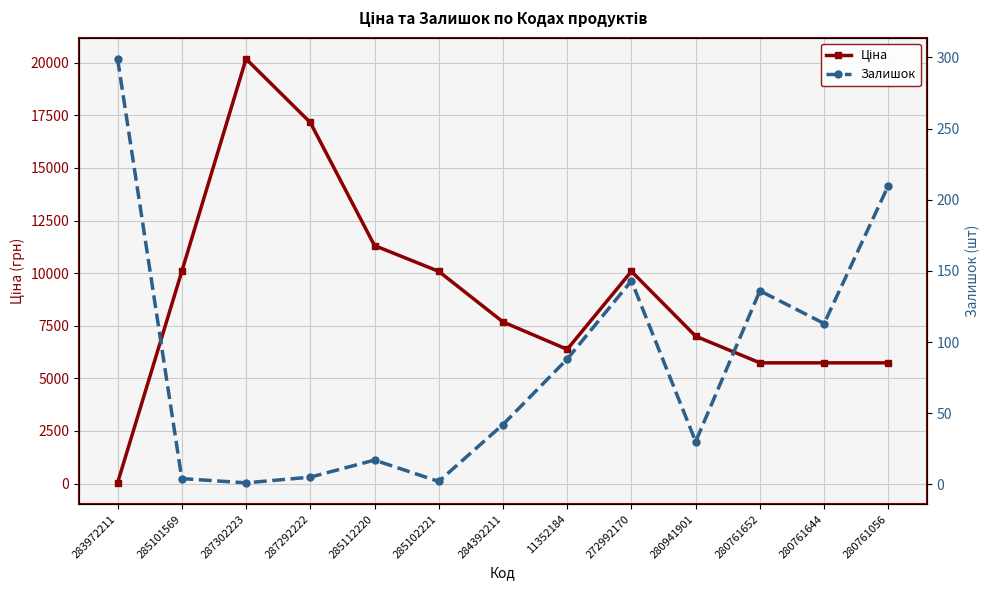

How many lines are shown in the chart?

2